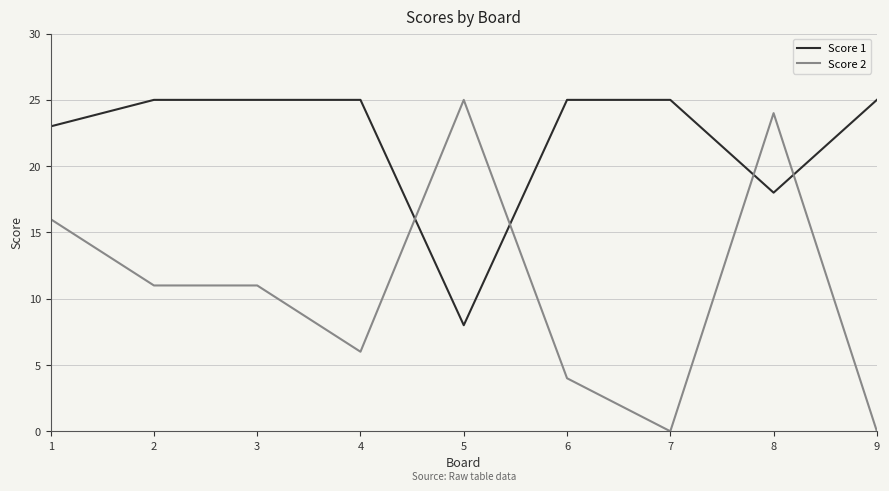

Where do Score 1 and Score 2 first cross each other?

4 and 5